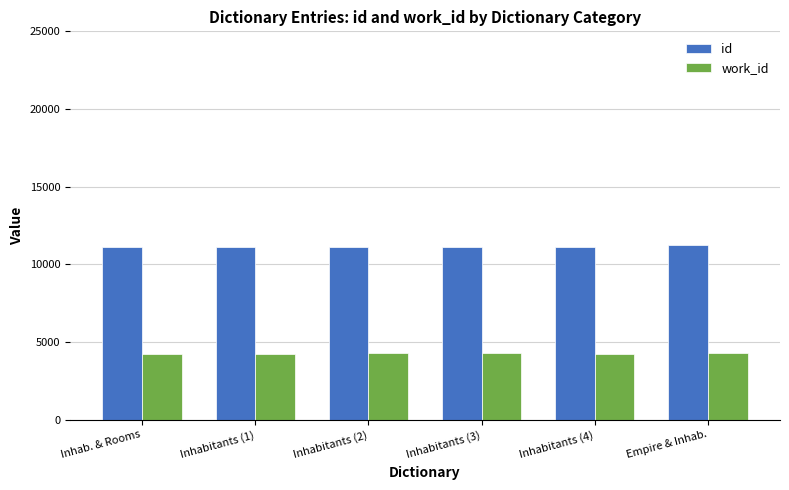

Which series has the largest total across all categories?

id